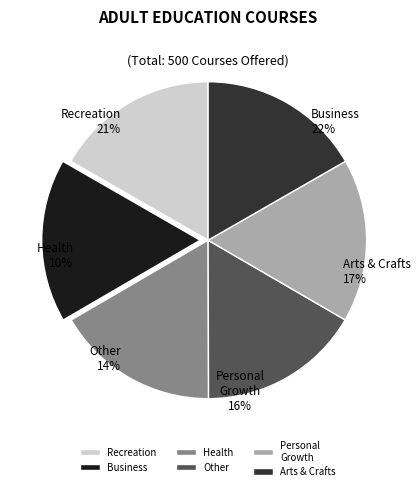

Does 28/20059 account for over 50% of the chart?

No